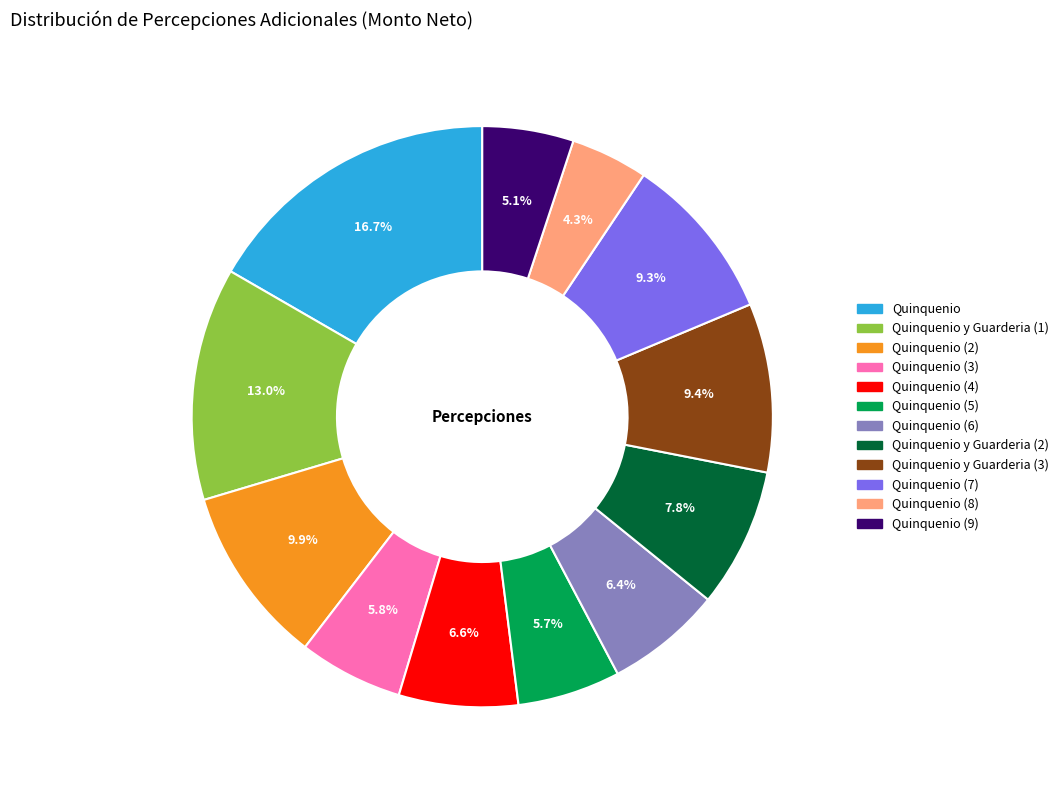

Is there a majority slice in this chart?

No